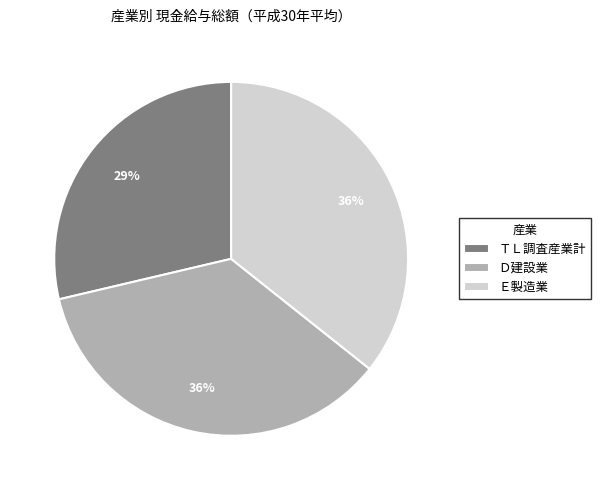

Do Ｄ建設業 and Ｅ製造業 together represent more than half of the pie?

Yes